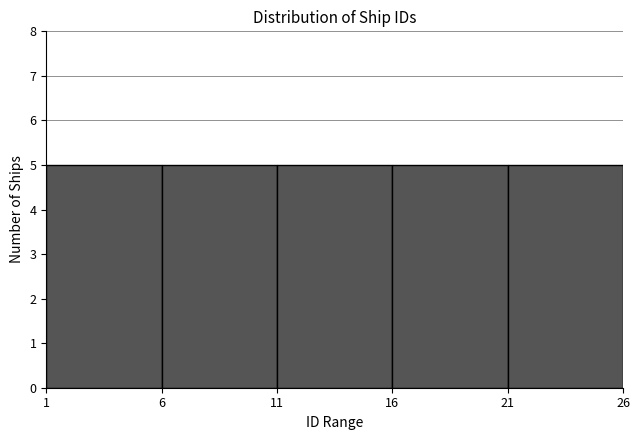

How tall is the bar that spans 16 to 21 on the x-axis? The values are not printed on the chart, so give them approximately, as read against the axis.

5